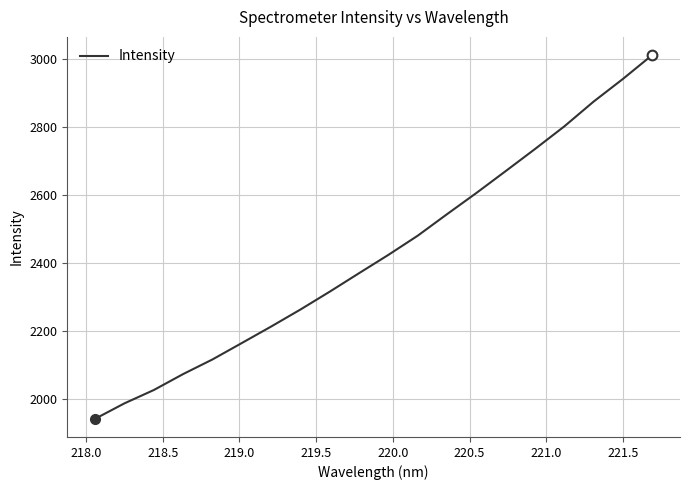

What is the minimum value shown in the chart?

1940.3